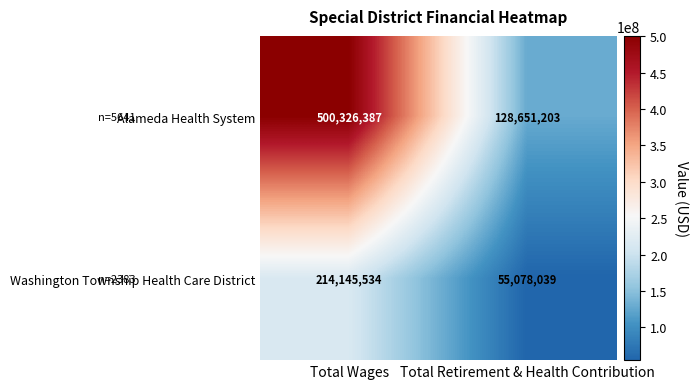

Rank the series by their maximum value, from highest to lowest.

Alameda Health System, Washington Township Health Care District